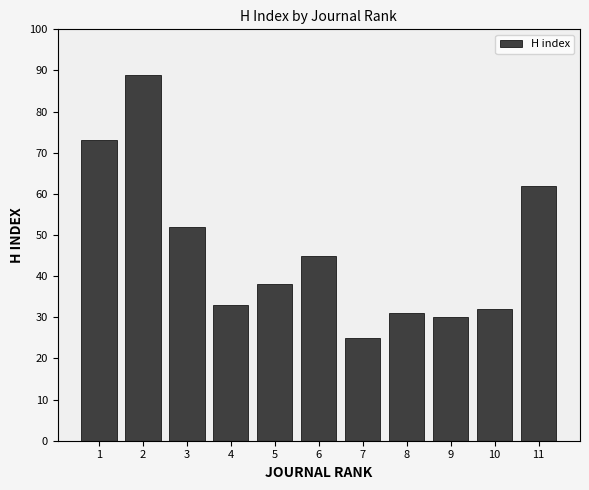

Rank the categories by value from lowest to highest.

7, 9, 8, 10, 4, 5, 6, 3, 11, 1, 2